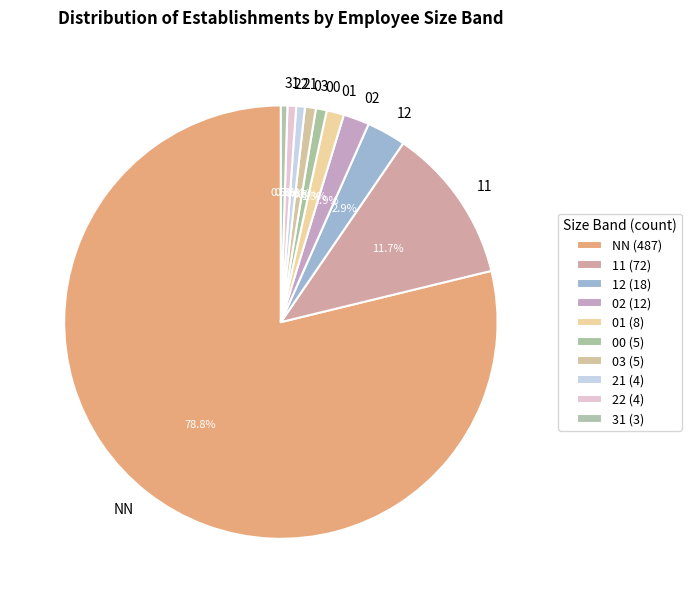

Does any single category account for the majority?

Yes